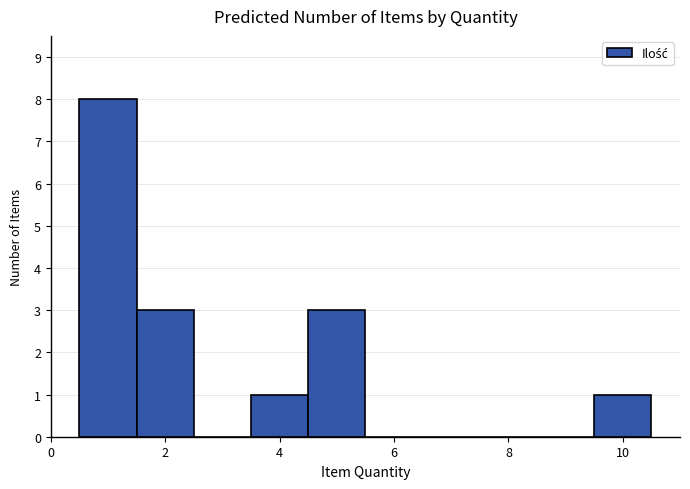

Over which range of the x-axis is the bar tallest?

0.5 to 1.5